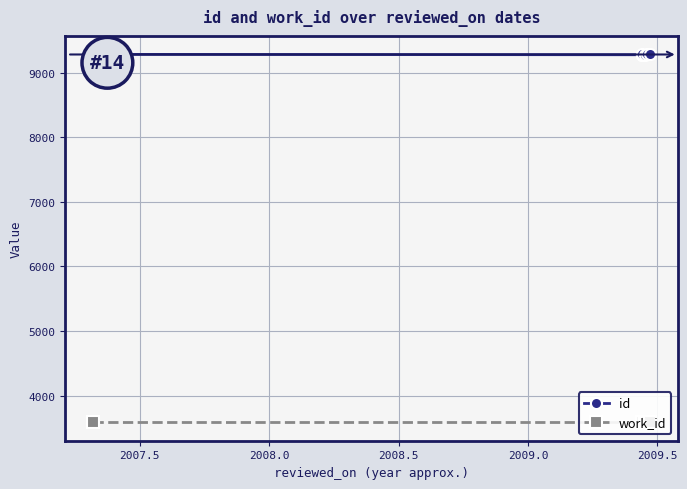

True or false: work_id has more than 2 points higher than both neighbors.

False